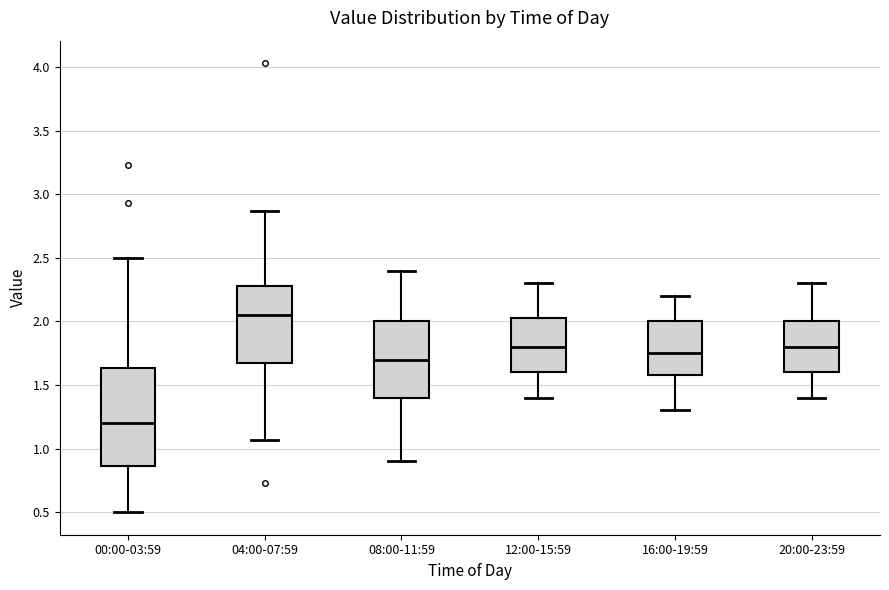

Reading left to right, transcribe this box plot: for each box, give where its median line is, the range the box spans, and where its two whiskers end, as read against the y-axis. The values are not printed on the chart, so give them approximately, as read against the axis.

00:00-03:59: median 1.20, box 0.85 to 1.65, whiskers 0.50 to 2.50
04:00-07:59: median 2.05, box 1.70 to 2.30, whiskers 1.05 to 2.85
08:00-11:59: median 1.70, box 1.40 to 2.00, whiskers 0.90 to 2.40
12:00-15:59: median 1.80, box 1.60 to 2.05, whiskers 1.40 to 2.30
16:00-19:59: median 1.75, box 1.60 to 2.00, whiskers 1.30 to 2.20
20:00-23:59: median 1.80, box 1.60 to 2.00, whiskers 1.40 to 2.30